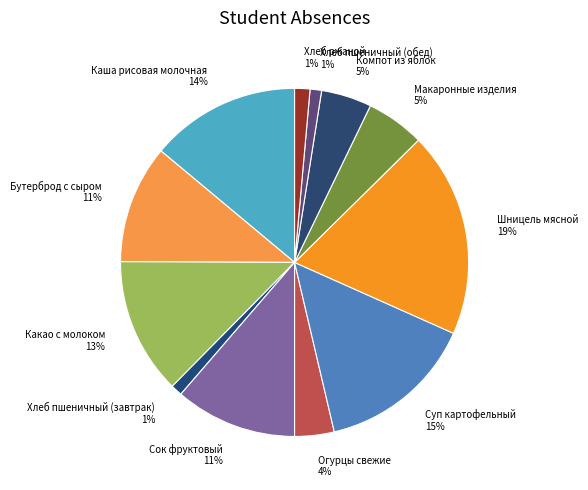

Is Сок фруктовый the majority of the pie?

No